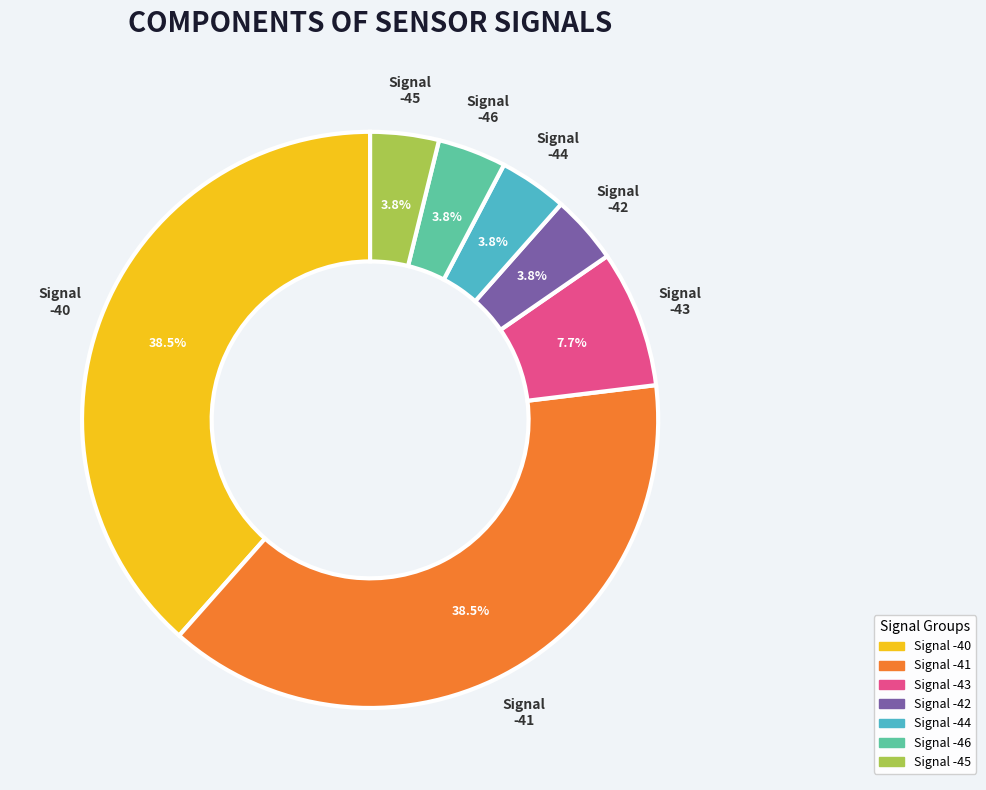

Approximately how many times larger is the value at -45 compared to -42?

1.0